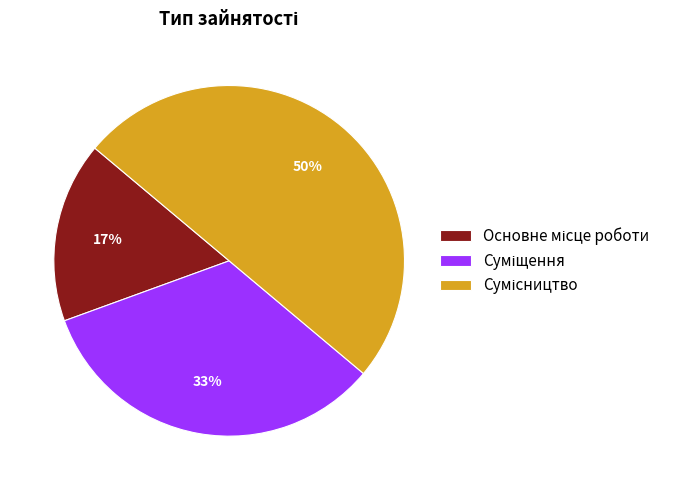

To the nearest percent, what is the average slice percentage?

33%